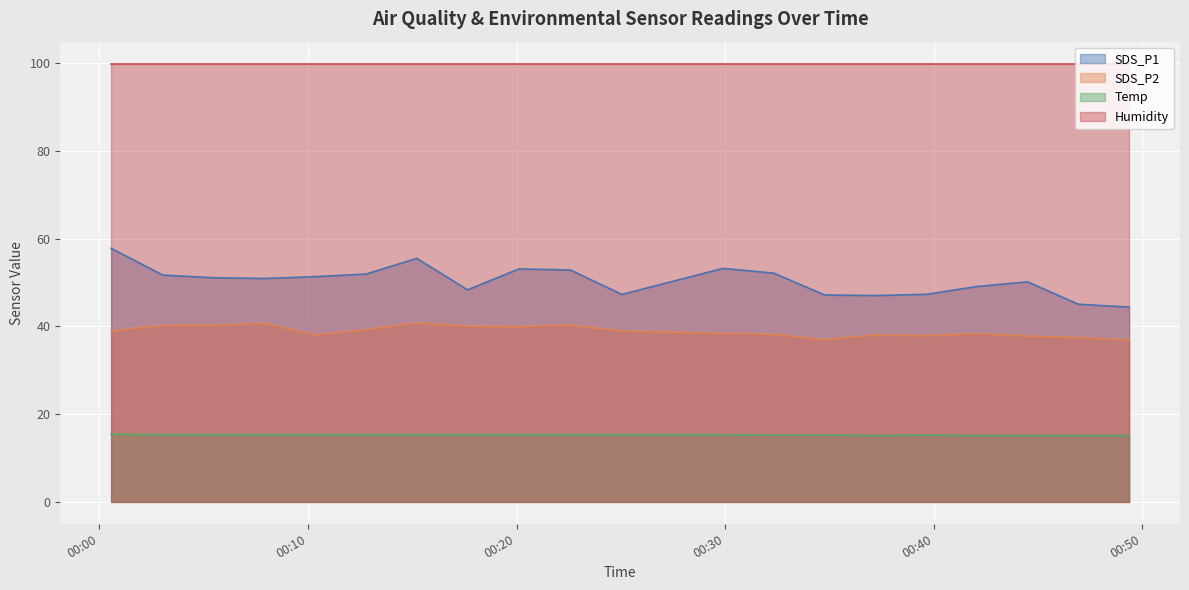

Where is SDS_P2 nearest to the value 38?

2023/05/26 00:10:21